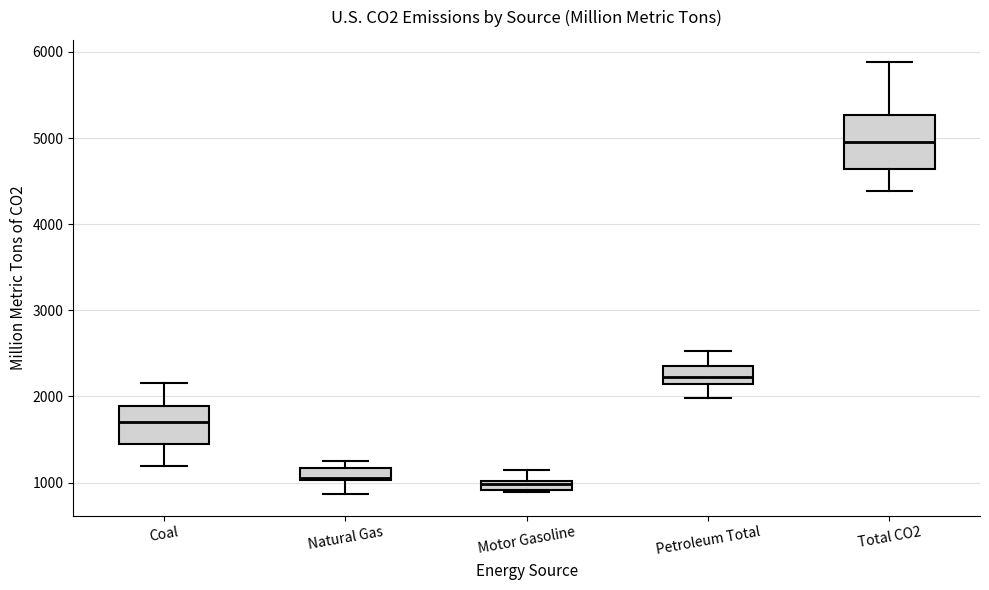

Where does the lower whisker of the box for Natural Gas end on the y-axis? The values are not printed on the chart, so give them approximately, as read against the axis.

900